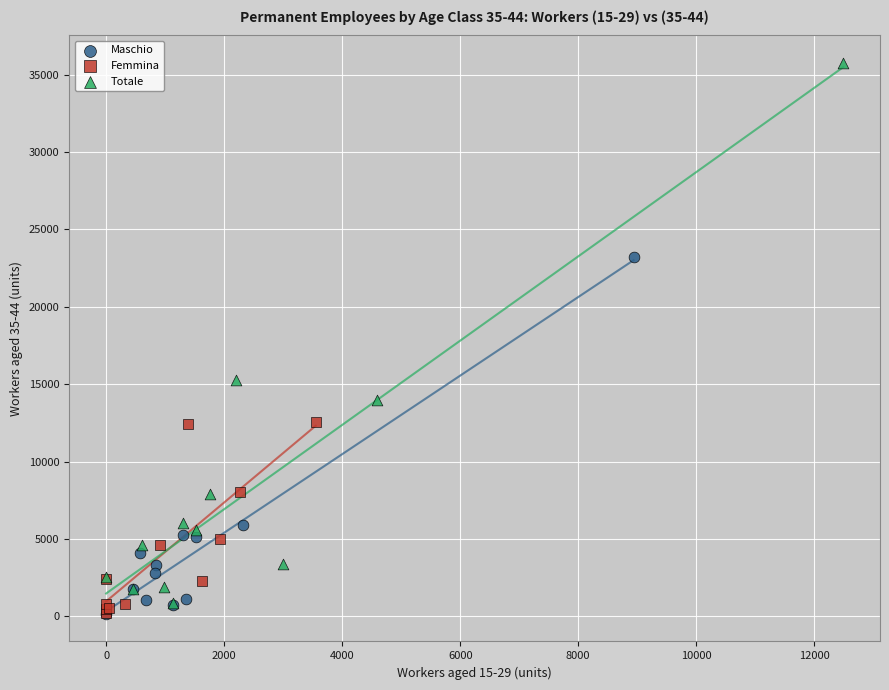

Which series reaches the maximum Y coordinate?

Totale